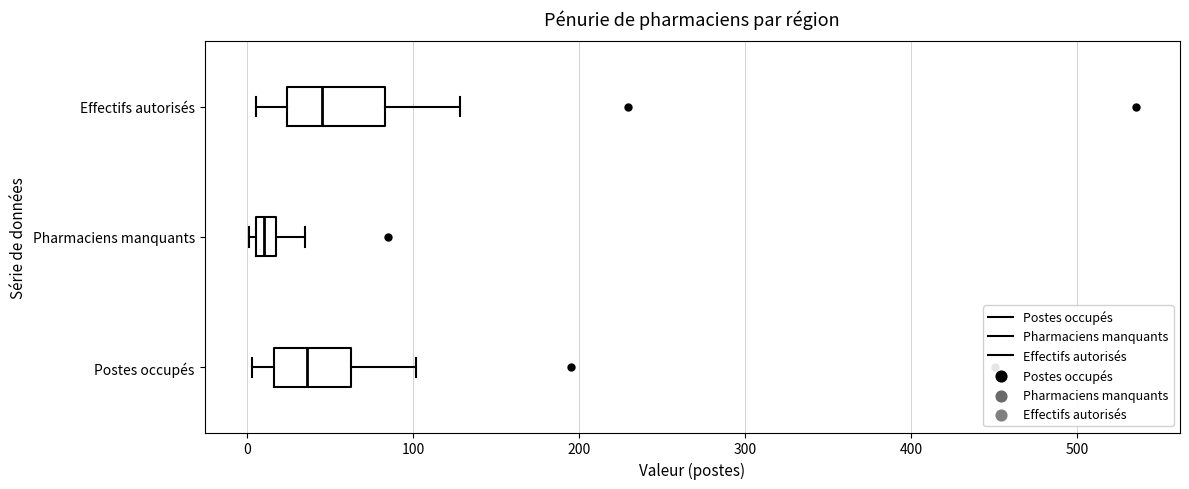

Which box's median line is the furthest to the left?

Pharmaciens manquants